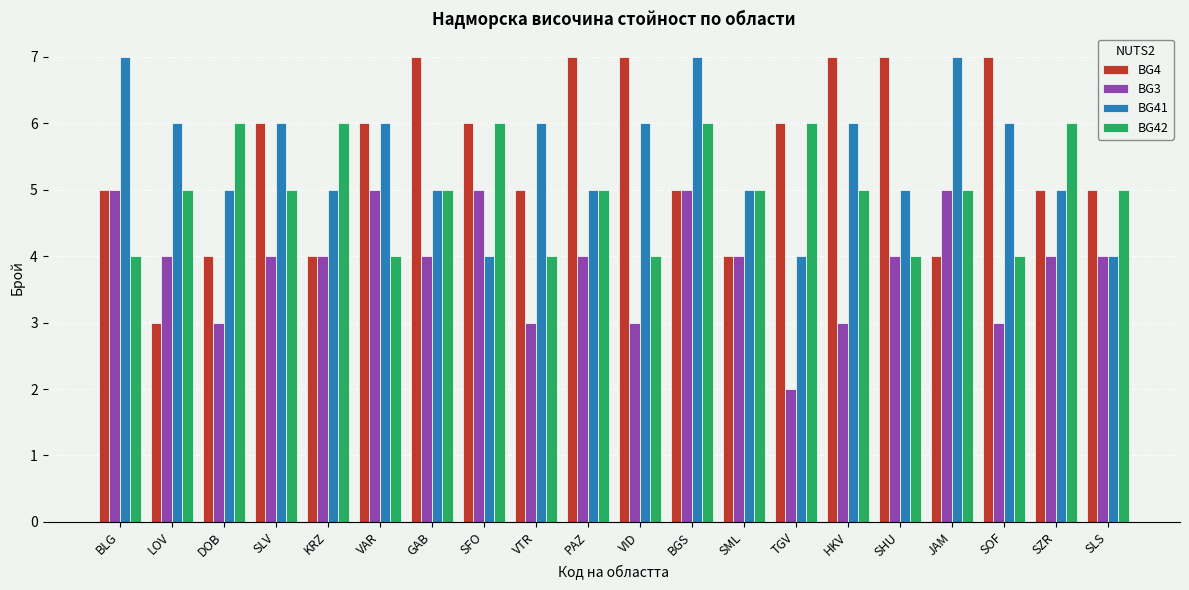

What is the lowest value of the BG42 series?

4